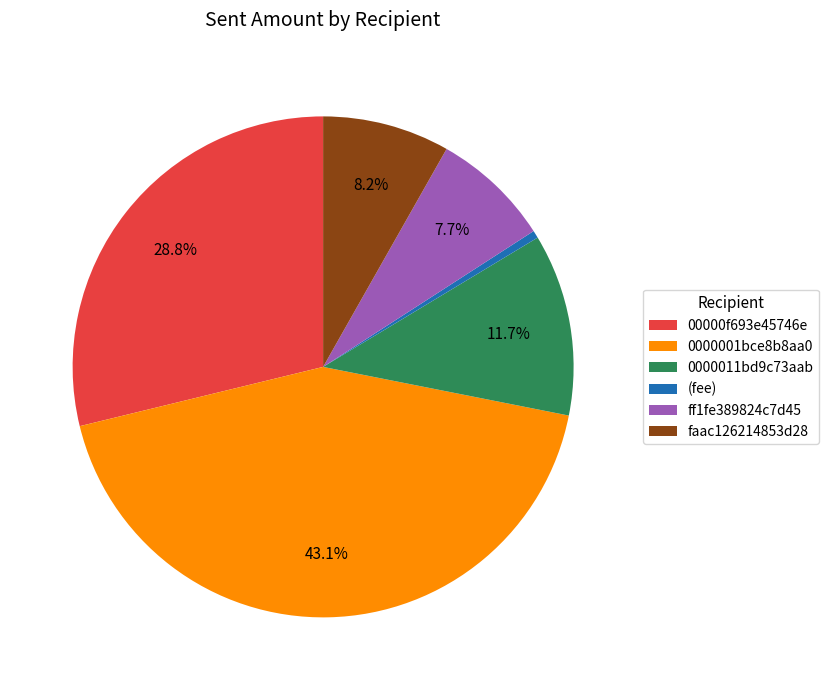

Combined, do 0000011bd9c73aab and ff1fe389824c7d45 account for over 50%?

No